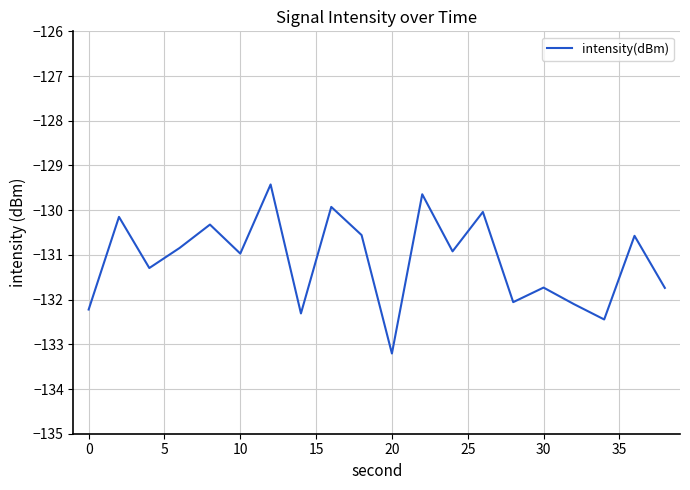

What is the difference between the maximum and minimum values?

3.8